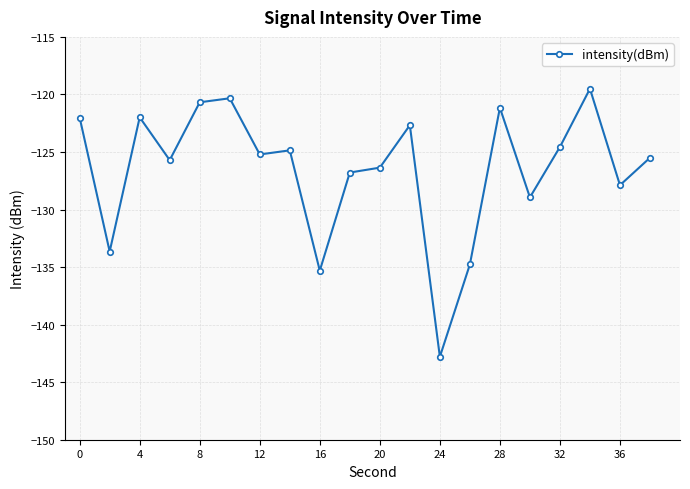

True or false: the data has more than 1 interior local peaks.

True